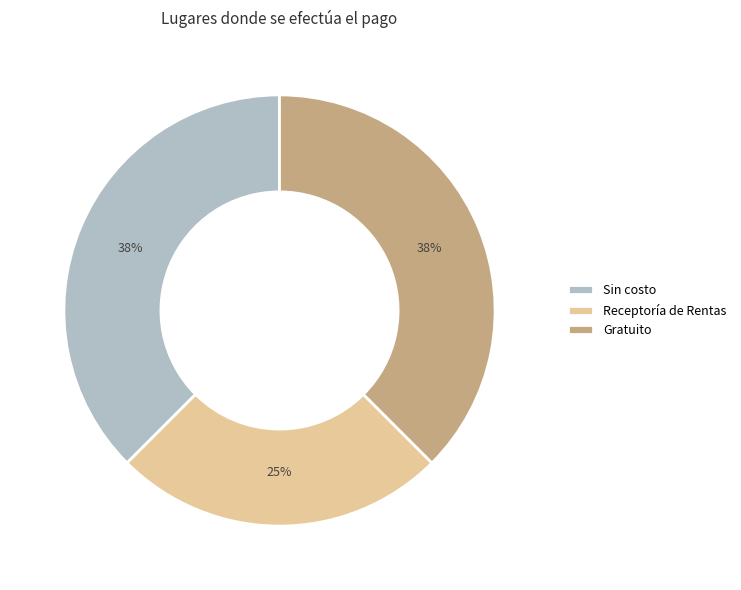

How many segments does this pie chart have?

3